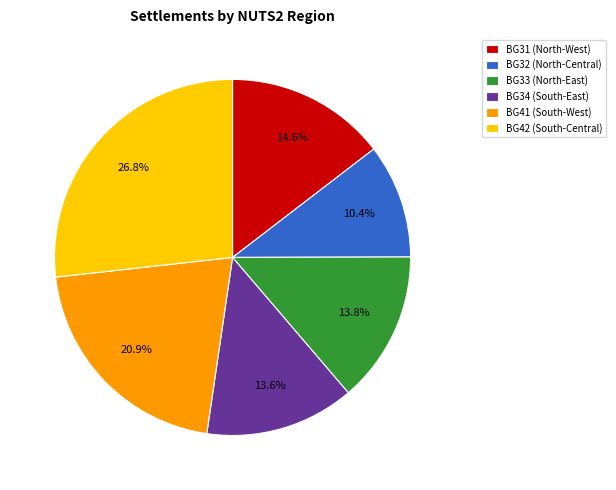

What is the largest slice in the pie chart?

BG42 (South-Central)